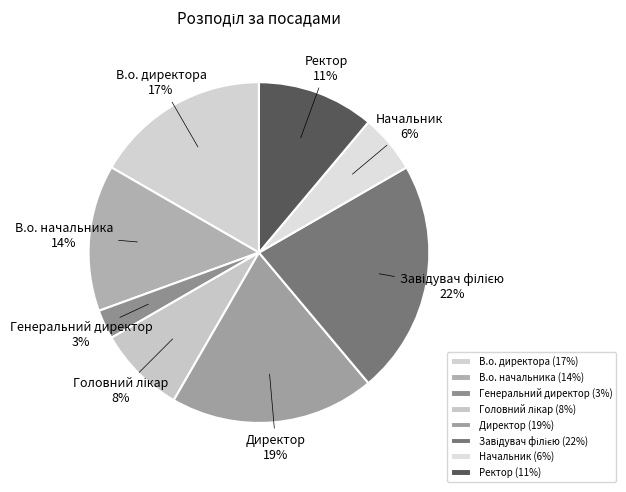

Count the number of slices in the pie.

8